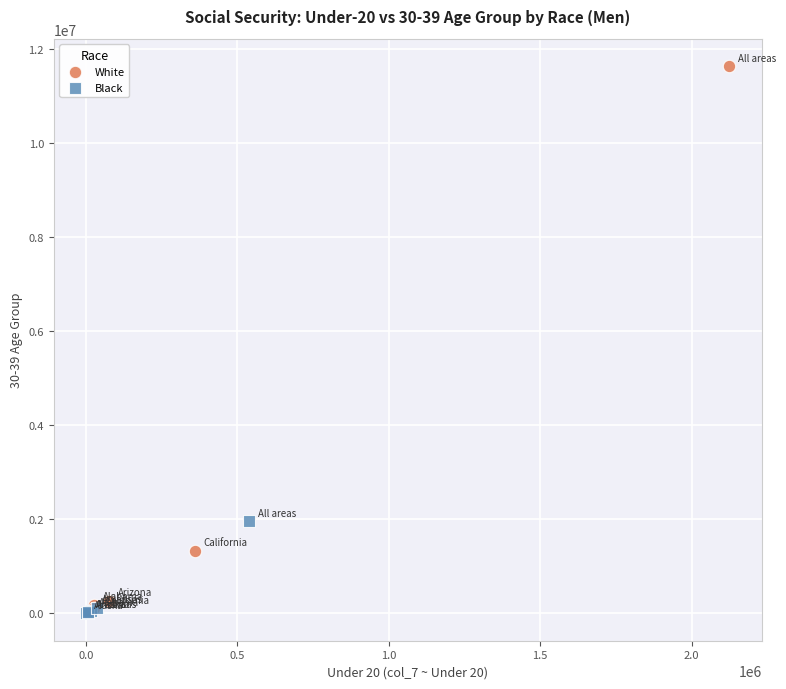

Which series reaches the maximum Y coordinate?

White